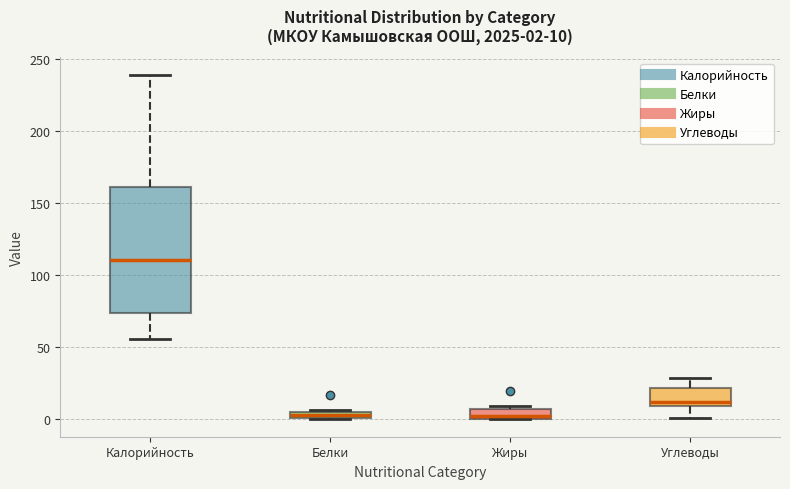

Comparing the boxes themselves (not the whiskers), which one is the tallest?

Калорийность